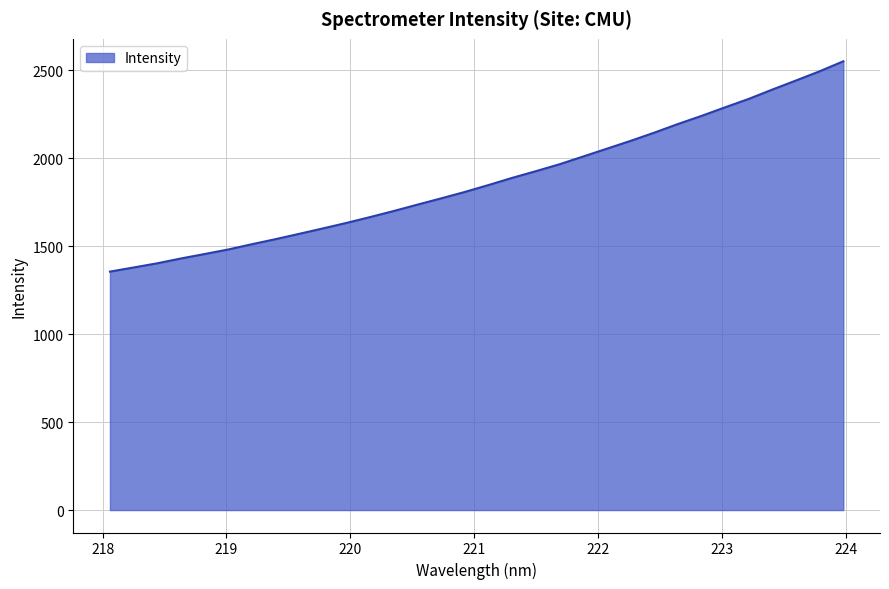

What is the difference between the maximum and minimum values?

1195.0